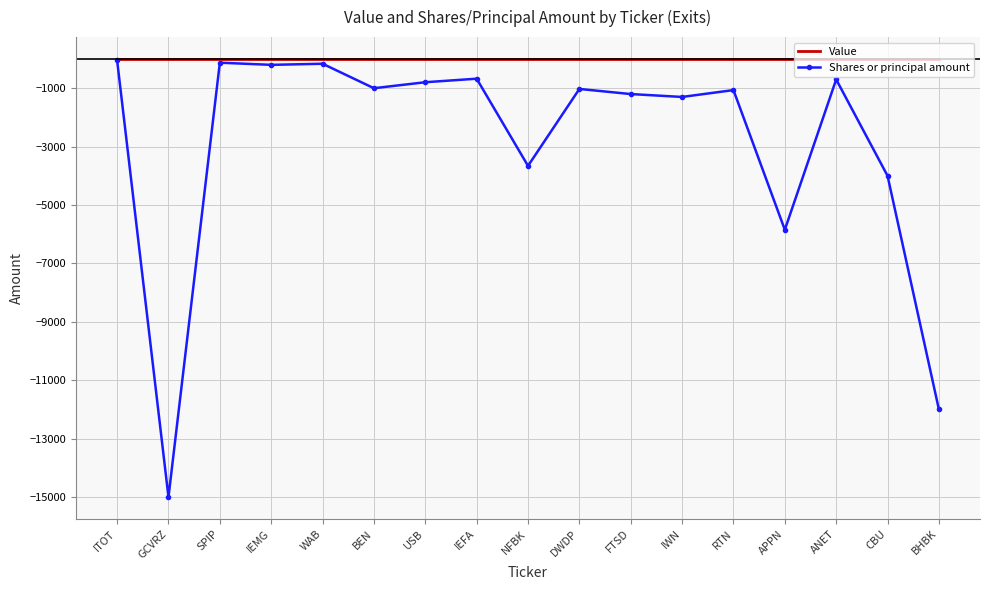

What is the total value across all series at GCVRZ?

-15000